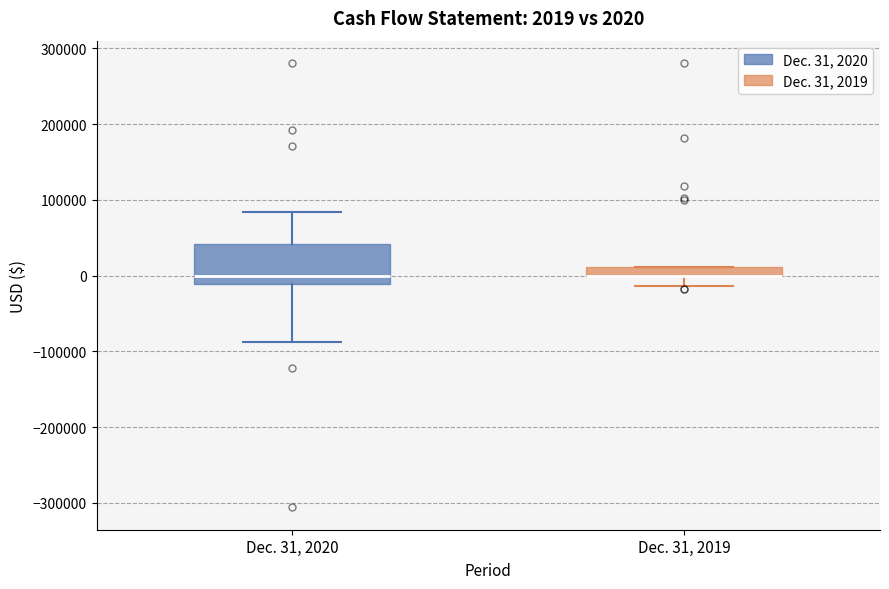

Comparing the boxes themselves (not the whiskers), which one is the tallest?

Dec. 31, 2020